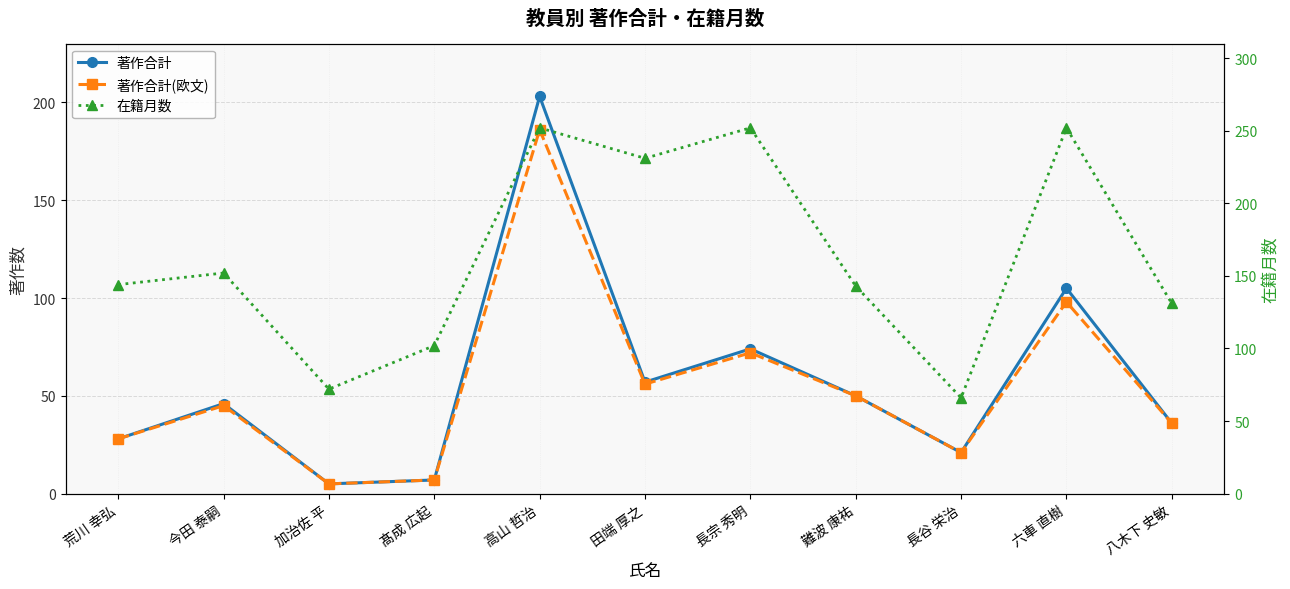

Reading left to right, extract all data points from this chart.

著作合計: 28	46	5	7	203	57	74	50	21	105	36
著作合計(欧文): 28	45	5	7	186	56	72	50	21	98	36
在籍月数: 144	152	72	102	252	231	252	143	66	252	131